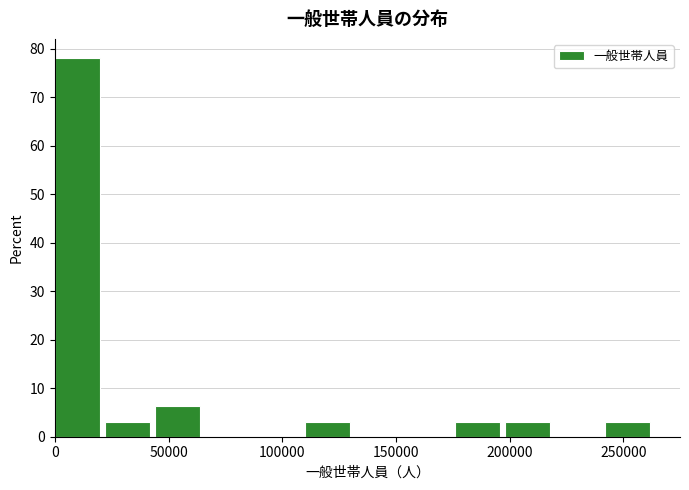

Over which range of the x-axis is the bar tallest?

0 to 20000